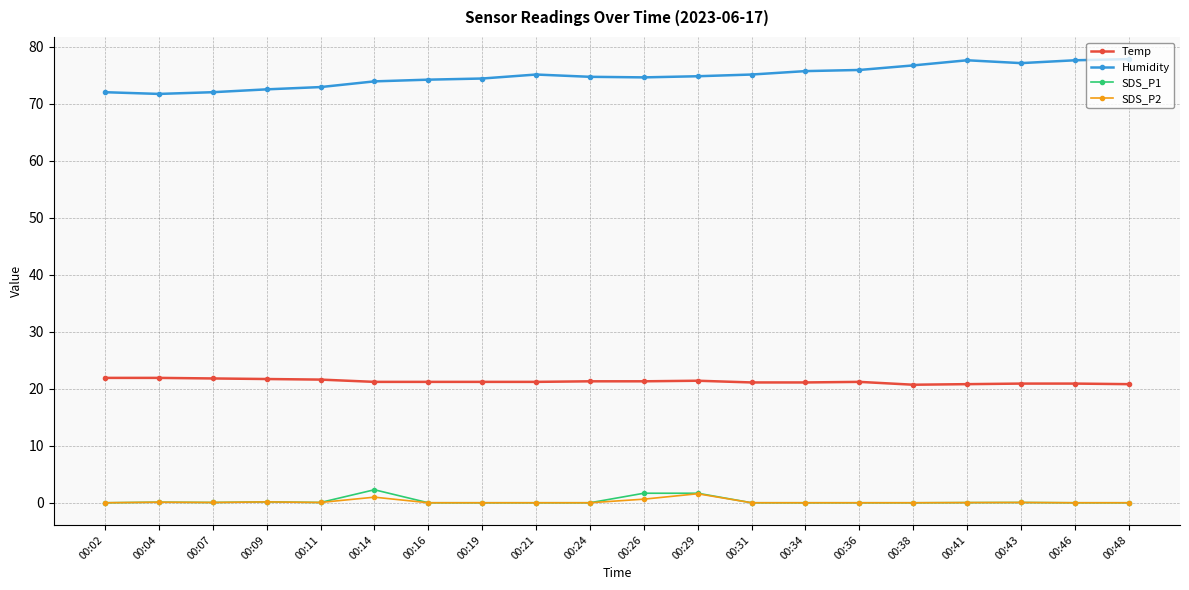

What are all the series names shown in the legend?

Temp, Humidity, SDS_P1, SDS_P2